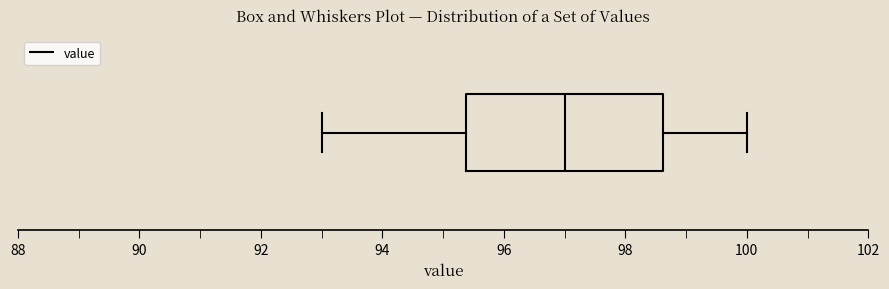

Read this box plot against the x-axis: the position of the median line, the range covered by the box, and the ends of both whiskers. The values are not printed on the chart, so give them approximately, as read against the axis.

median 97.0, box 95.4 to 98.6, whiskers 93.0 to 100.0